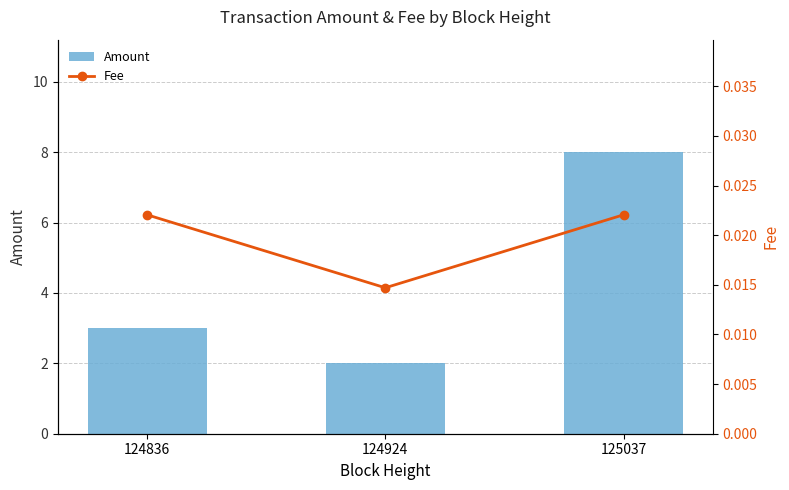

How many categories are shown in the chart?

3